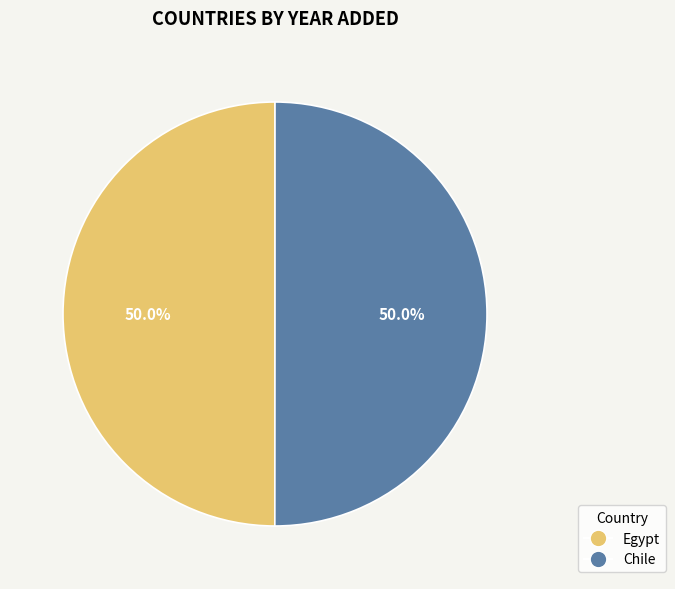

What is the ratio of the value at Chile to the value at Egypt?

1.0